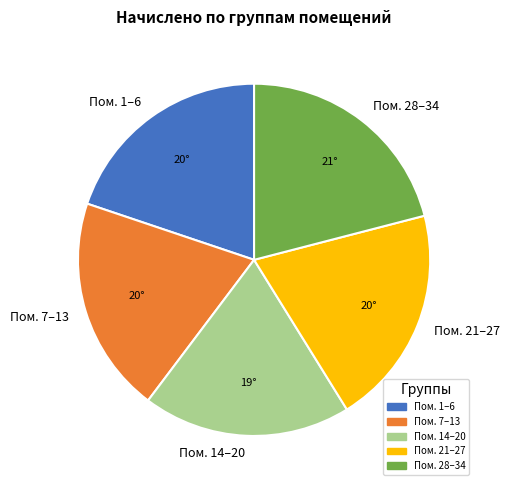

What is the ratio of the value at Пом. 1–6 to the value at Пом. 28–34?

0.9